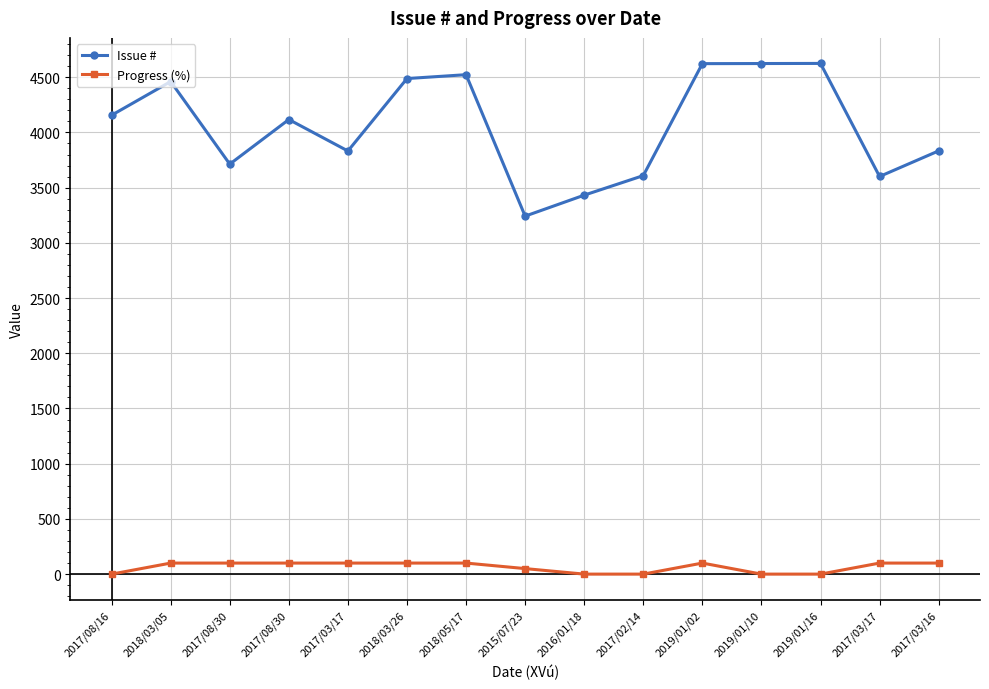

Rank the series by their average value, from lowest to highest.

Progress (%), Issue #